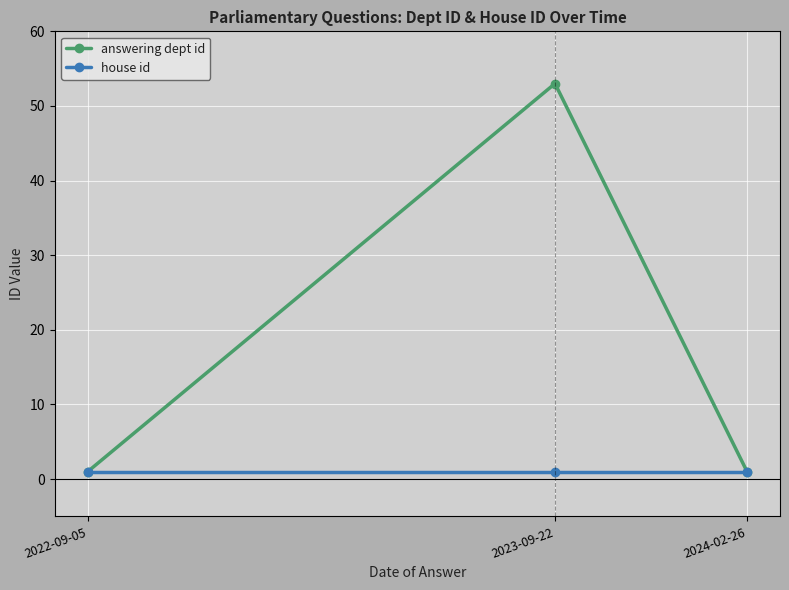

What is the sum of all answering dept id values?

55